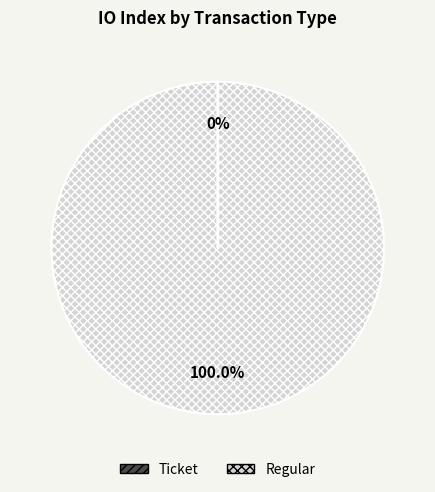

What is the largest slice in the pie chart?

Regular